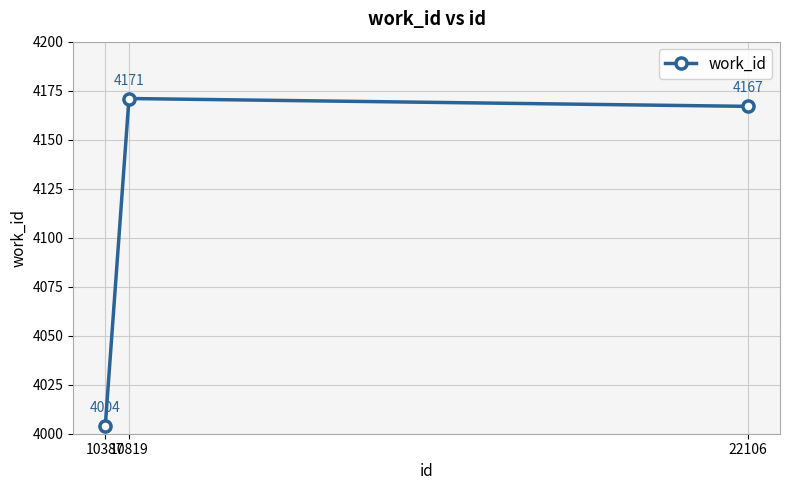

Reading right to left, transcribe all the data shown in this chart.

22106=4167	10819=4171	10387=4004